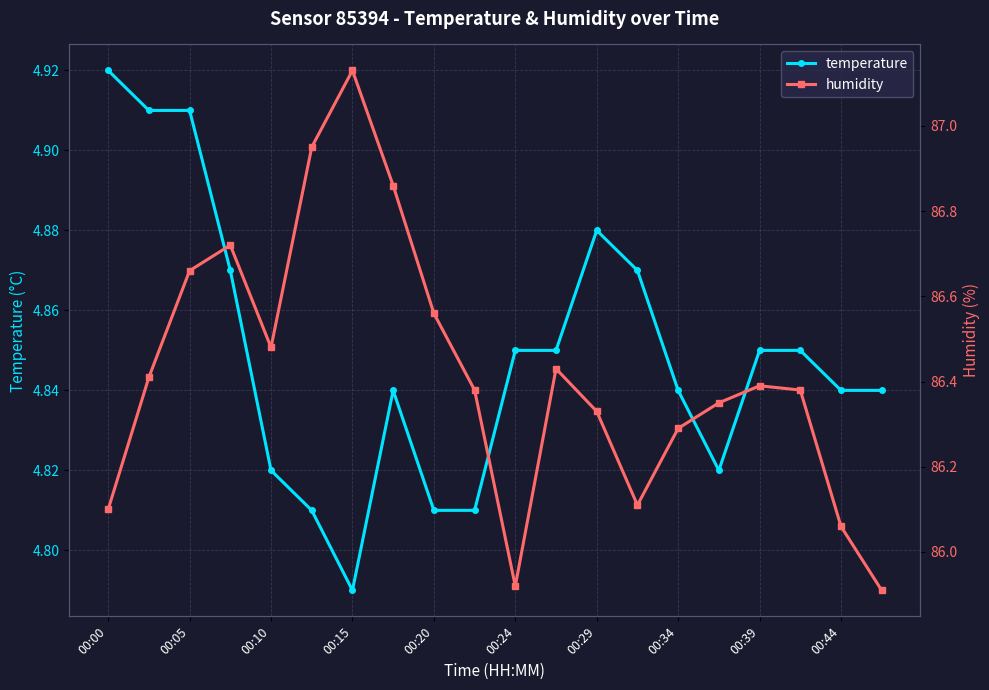

Reading right to left, extract all data points from this chart.

temperature: 4.8	4.8	4.8	4.8	4.8	4.8	4.9	4.9	4.8	4.8	4.8	4.8	4.8	4.8	4.8	4.8	4.9	4.9	4.9	4.9
humidity: 85.9	86.1	86.4	86.4	86.3	86.3	86.1	86.3	86.4	85.9	86.4	86.6	86.9	87.1	87.0	86.5	86.7	86.7	86.4	86.1